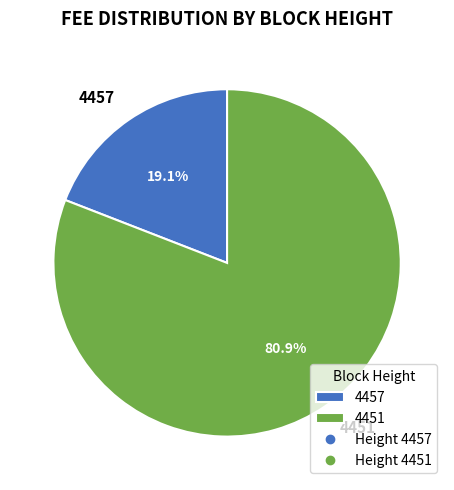

Between 4457 and 4451, which is larger?

4451